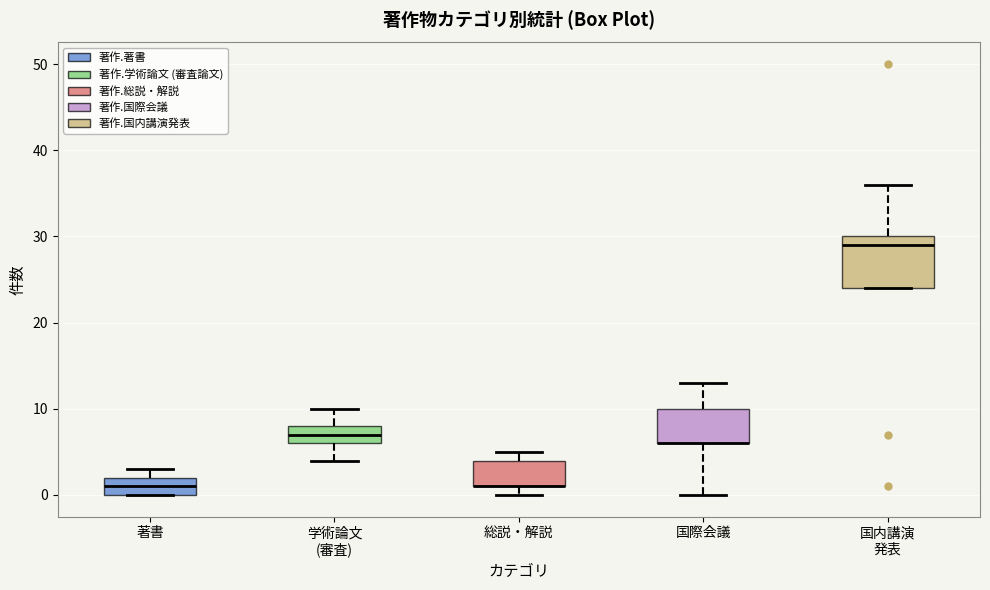

Where is the upper edge of the box for 総説・解説 on the y-axis? The values are not printed on the chart, so give them approximately, as read against the axis.

4